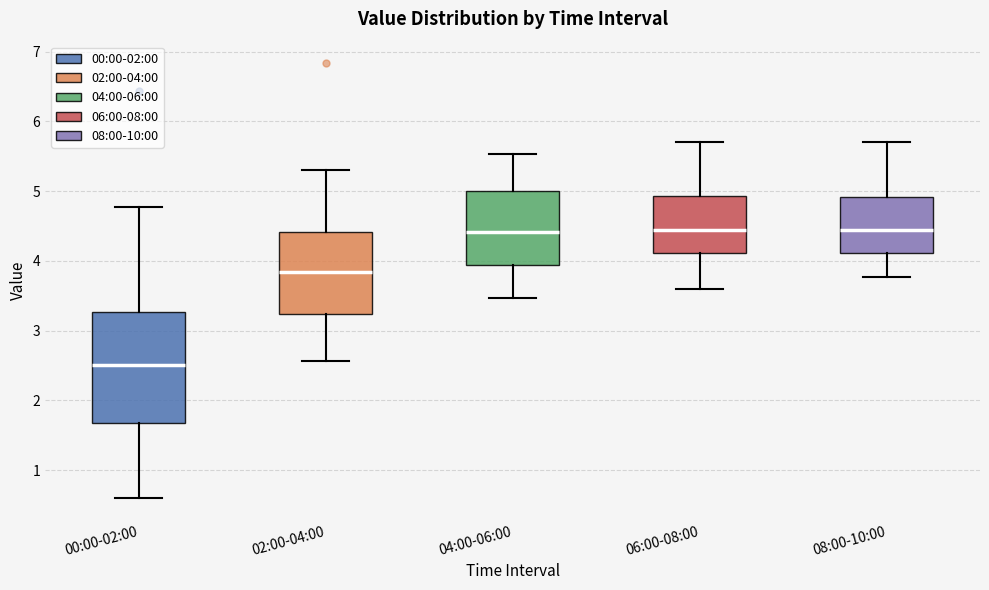

Which box's median line is the lowest?

00:00-02:00